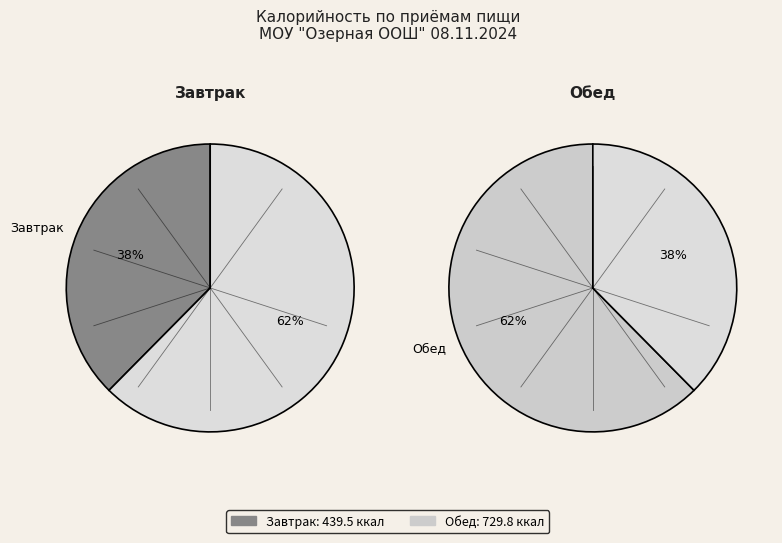

To the nearest percent, what is the difference between the largest and smallest slice percentages?

25%